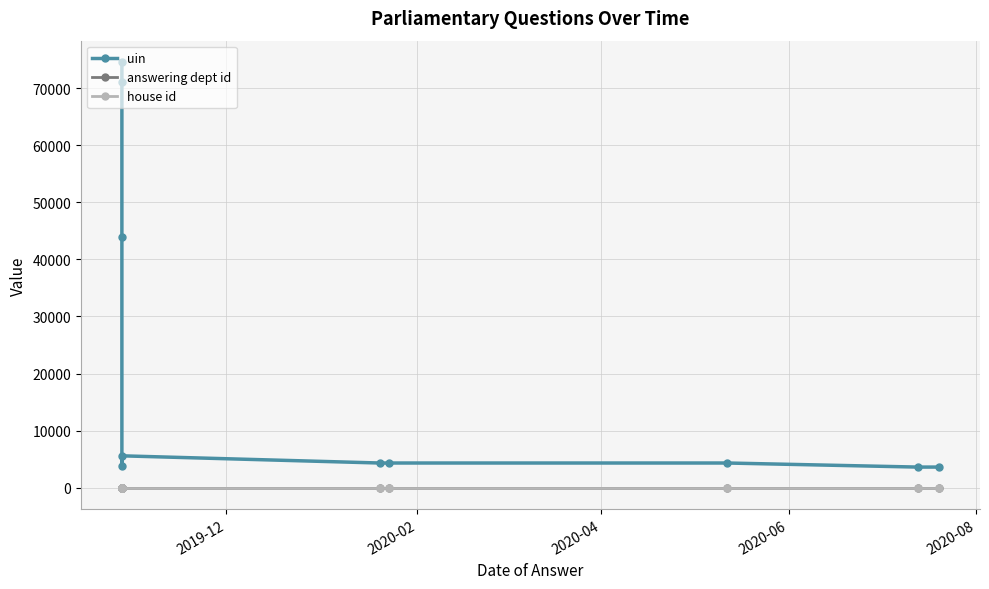

True or false: answering dept id and house id intersect in this chart.

False